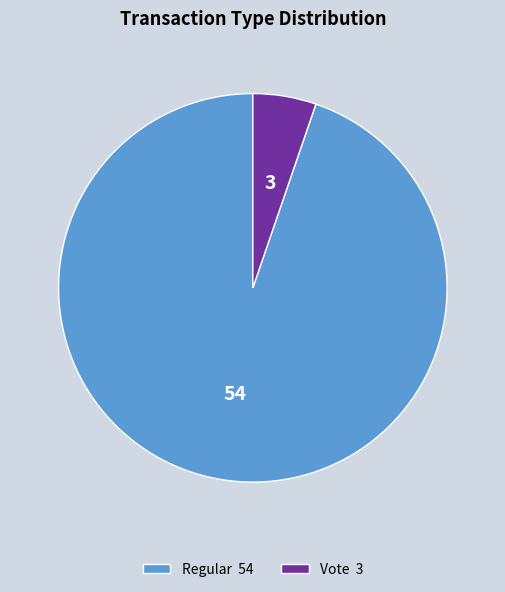

Is the sum of Regular 54 and Vote 3 greater than half?

Yes